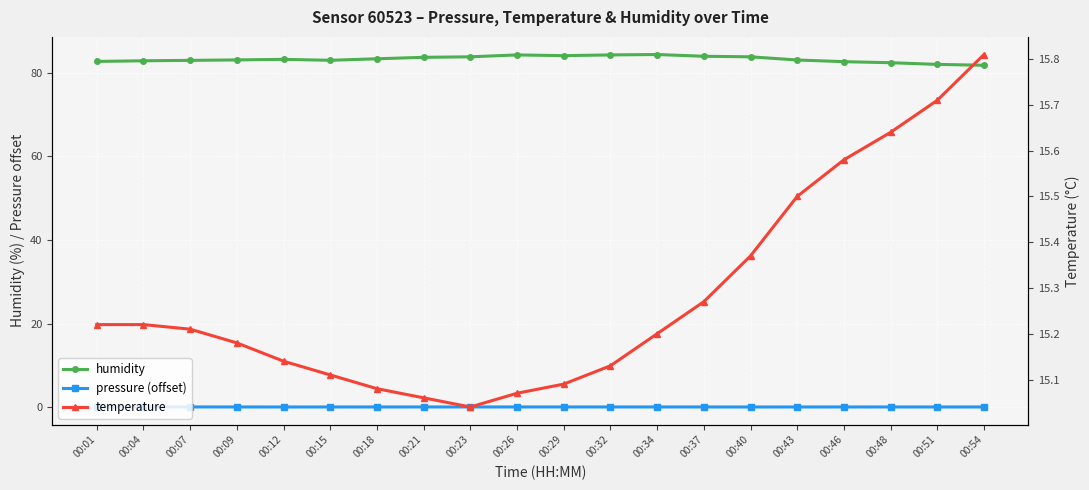

Is this an area chart (filled region under the line)?

No